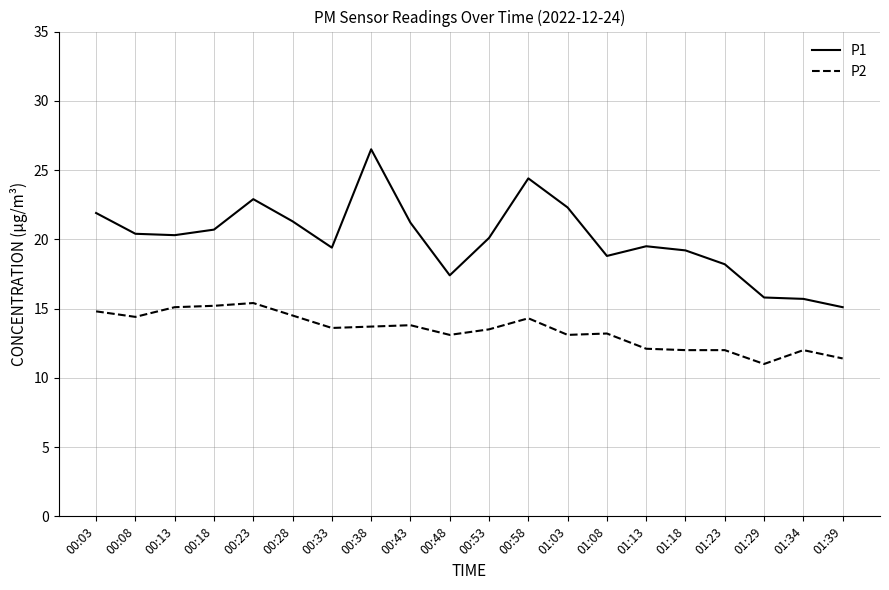

Which category has the highest value in the P1 series?

00:38